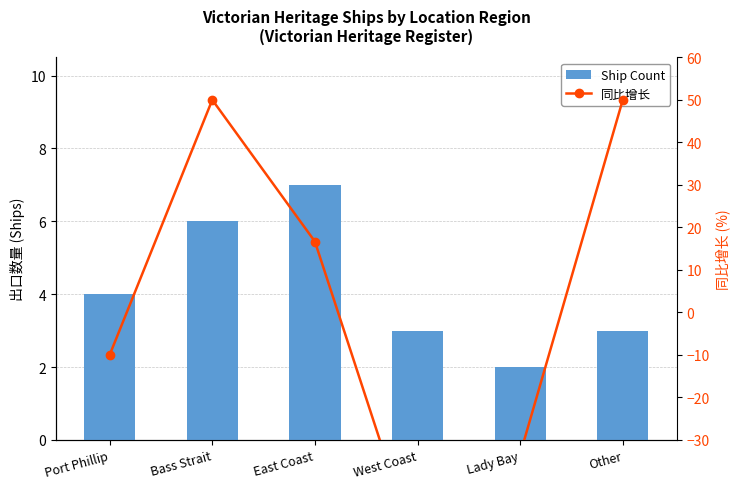

At which label is Ship Count closest to 4?

Port Phillip